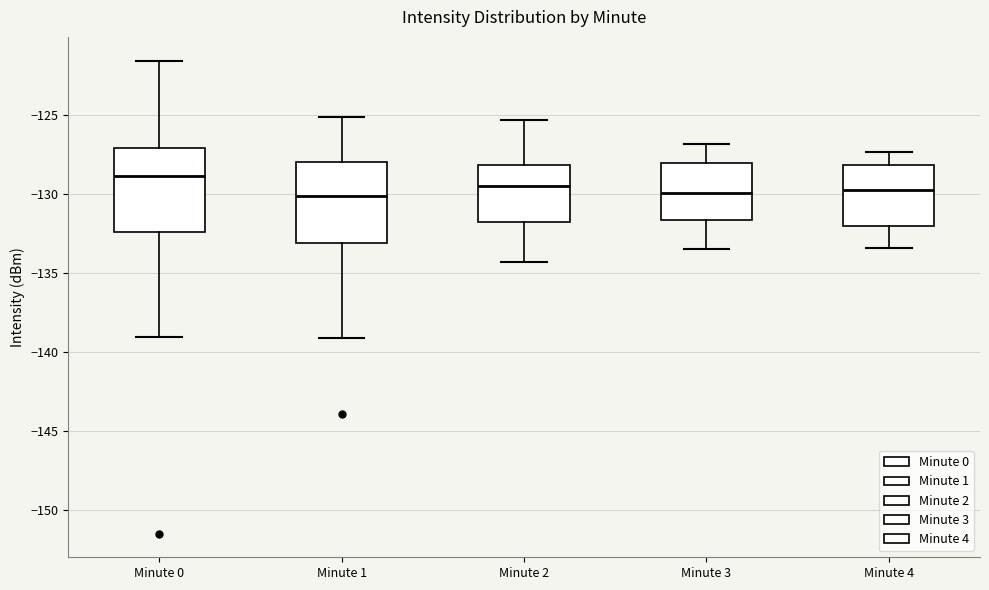

Which box's median line is the highest?

Minute 0